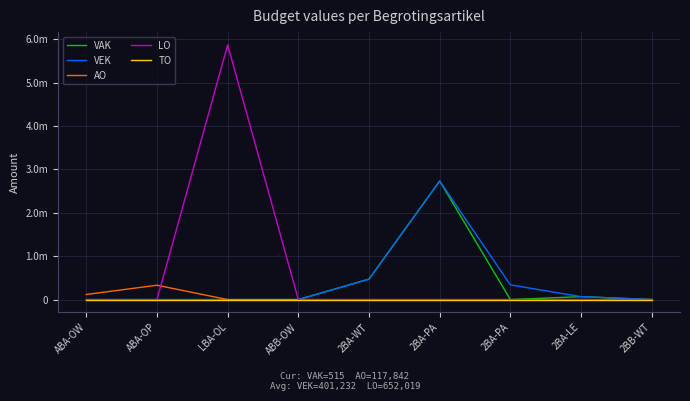

Is this an area chart (filled region under the line)?

No